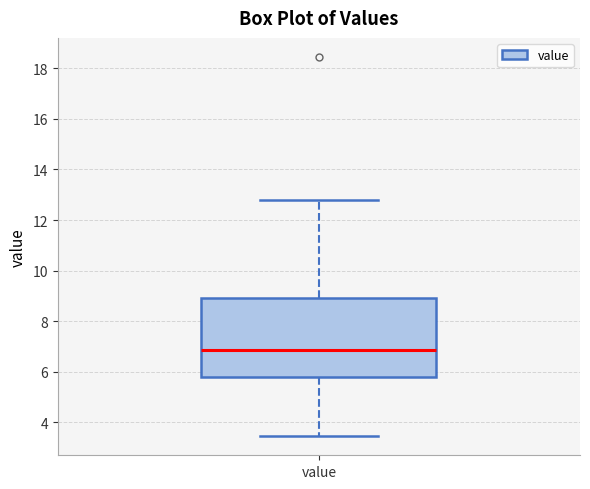

Where does the lower whisker of the box for value end on the y-axis? The values are not printed on the chart, so give them approximately, as read against the axis.

3.4